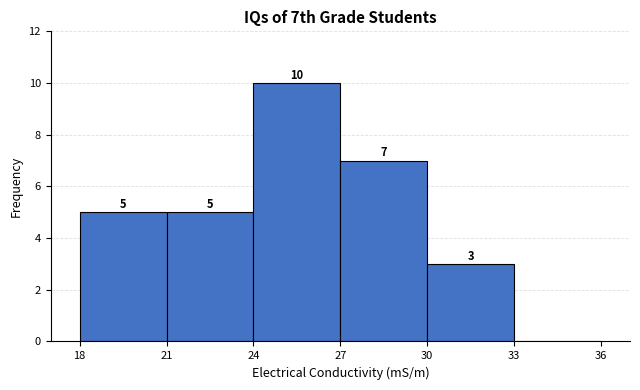

Which range on the x-axis has the tallest bar?

24 to 27